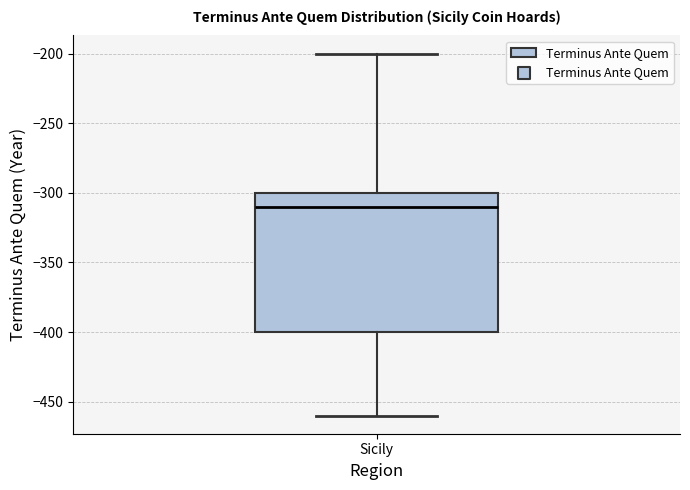

Transcribe this box plot: give where the median line is, the range the box spans, and where the two whiskers end, as read against the y-axis. The values are not printed on the chart, so give them approximately, as read against the axis.

median -310, box -400 to -300, whiskers -460 to -200